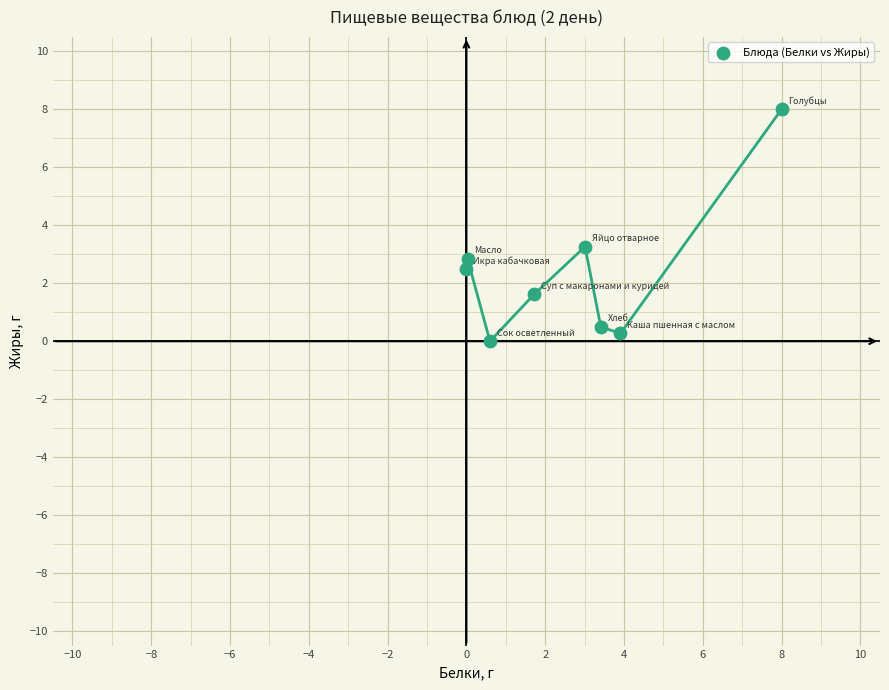

What is the range of X values (max minus min)?

8.0